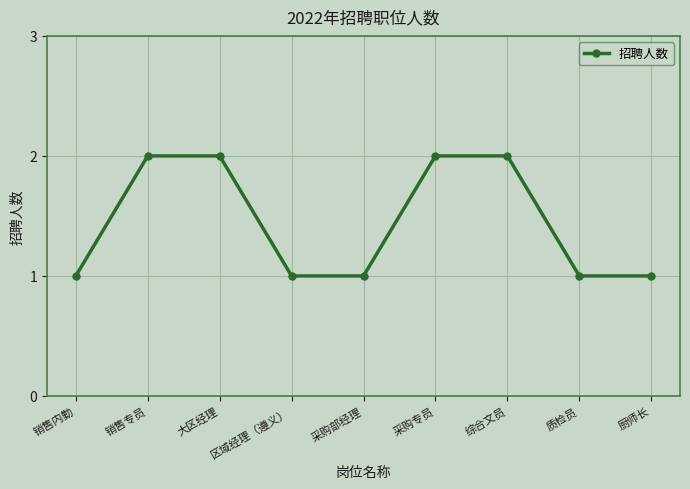

How many lines are shown in the chart?

1